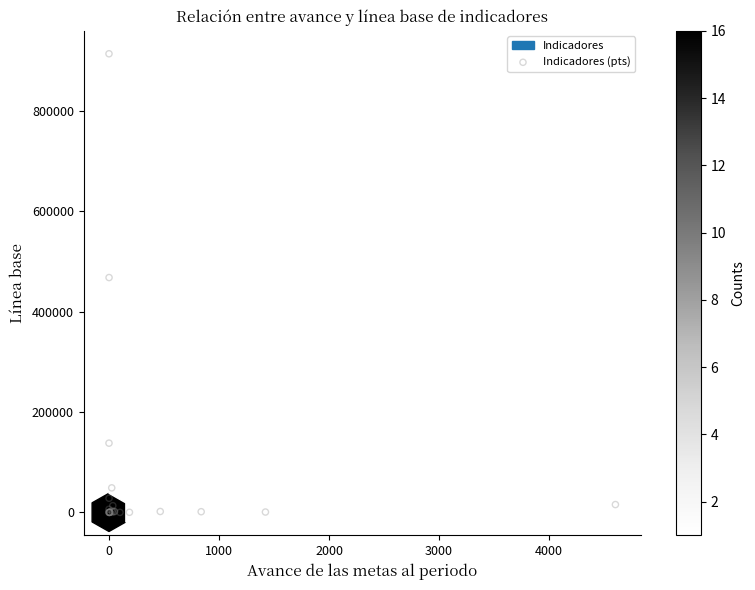

What Y value in the scatter plot is closest to 457003?

468000